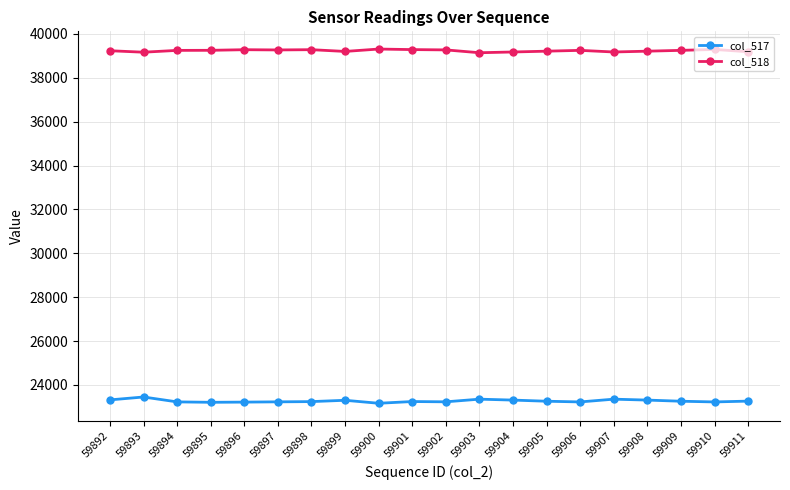

What is the sum of all col_517 values?

465432